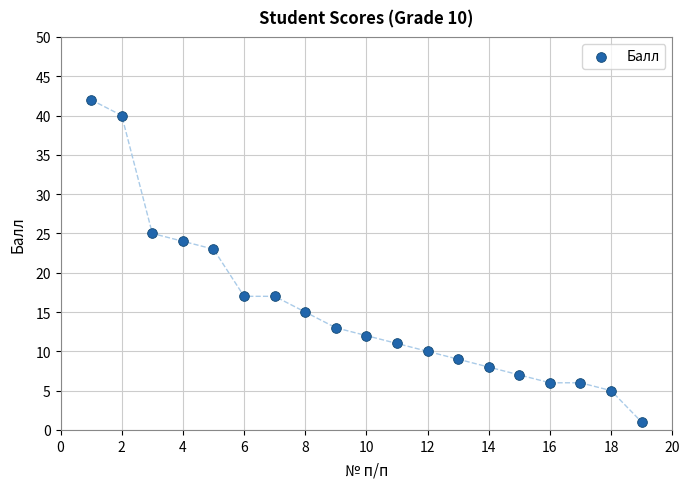

What Y value in the scatter plot is closest to 21?

23